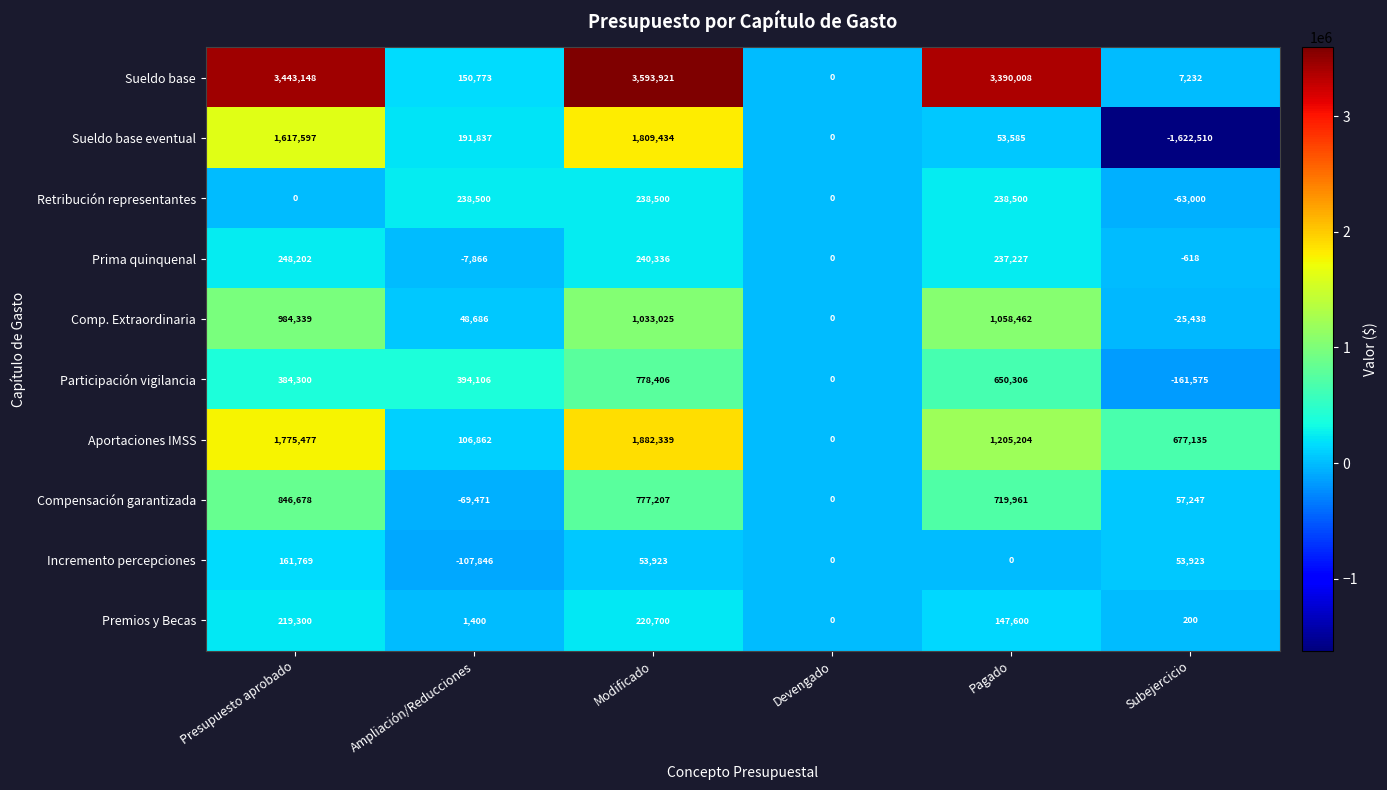

What is the difference between the second highest and minimum values in the Participación vigilancia series?

811881